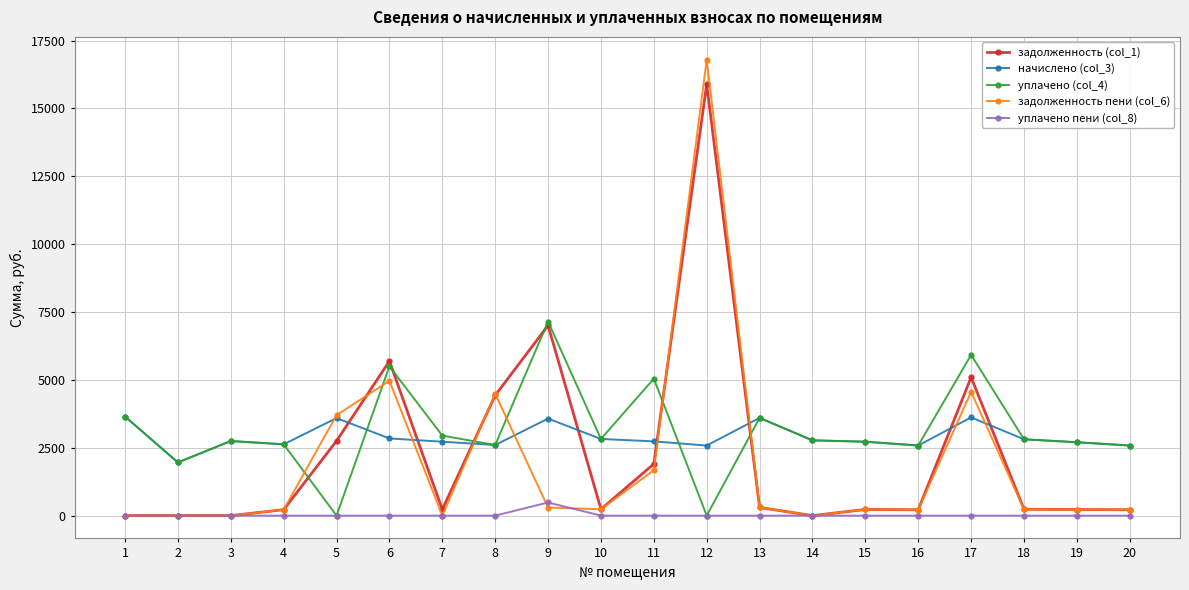

How many intersections are there between начислено (col_3) and задолженность пени (col_6)?

8